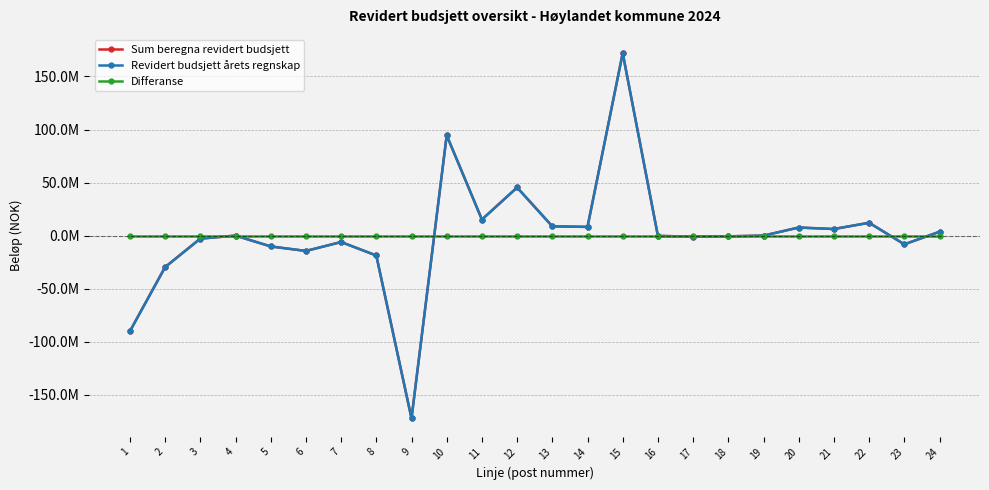

List the labels in order of Revidert budsjett årets regnskap value, smallest first.

9, 1, 2, 8, 6, 5, 23, 7, 3, 17, 18, 16, 4, 19, 24, 21, 20, 14, 13, 22, 11, 12, 10, 15